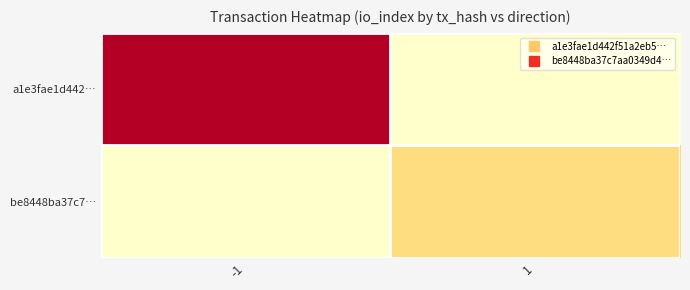

Between -1 and 1, which series saw the biggest shift?

a1e3fae1d442…